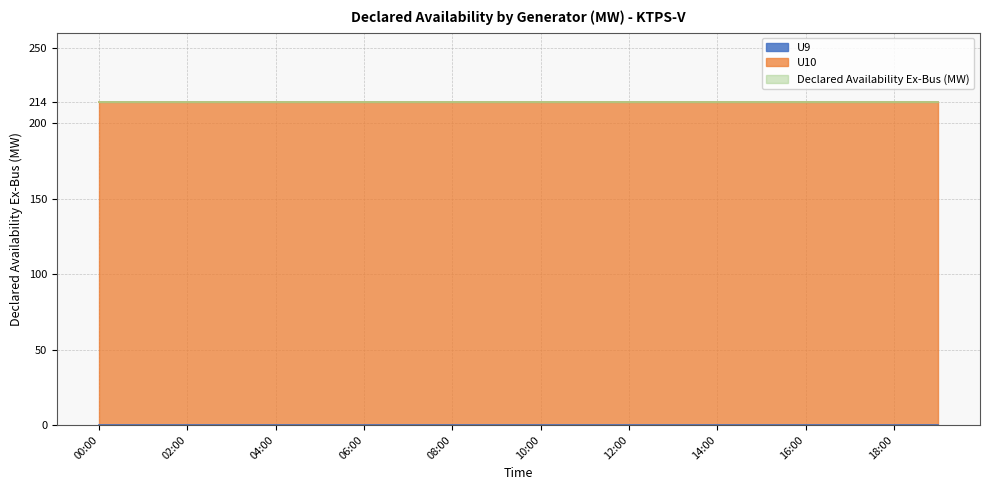

Which series has the widest spread of values?

U9